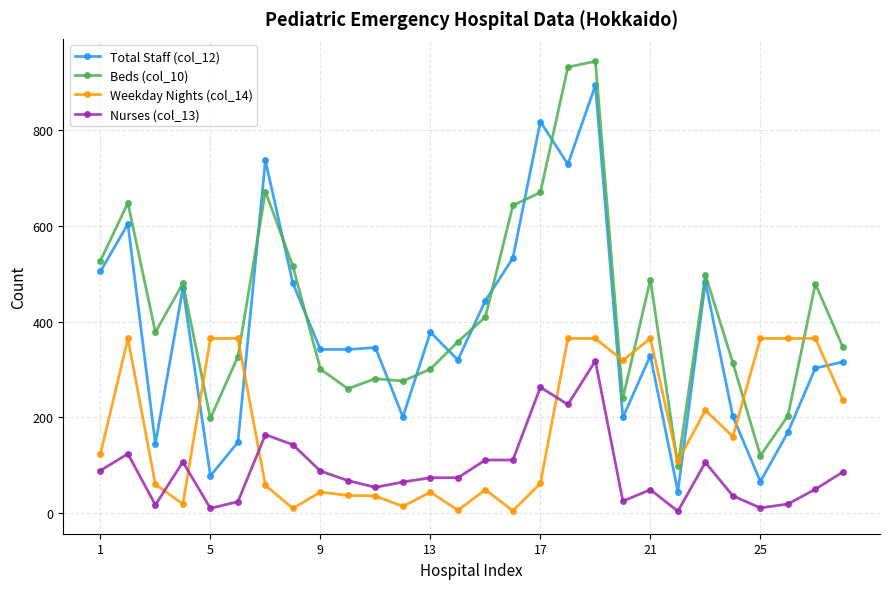

True or false: Nurses (col_13) has more than 0 points higher than both neighbors.

True